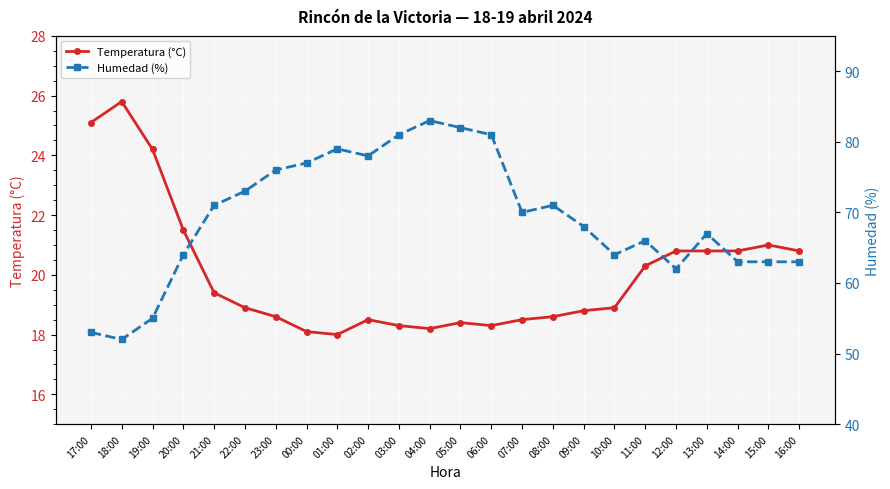

The Temperatura (°C) series shows 30.6 at 10:00. True or false?

False